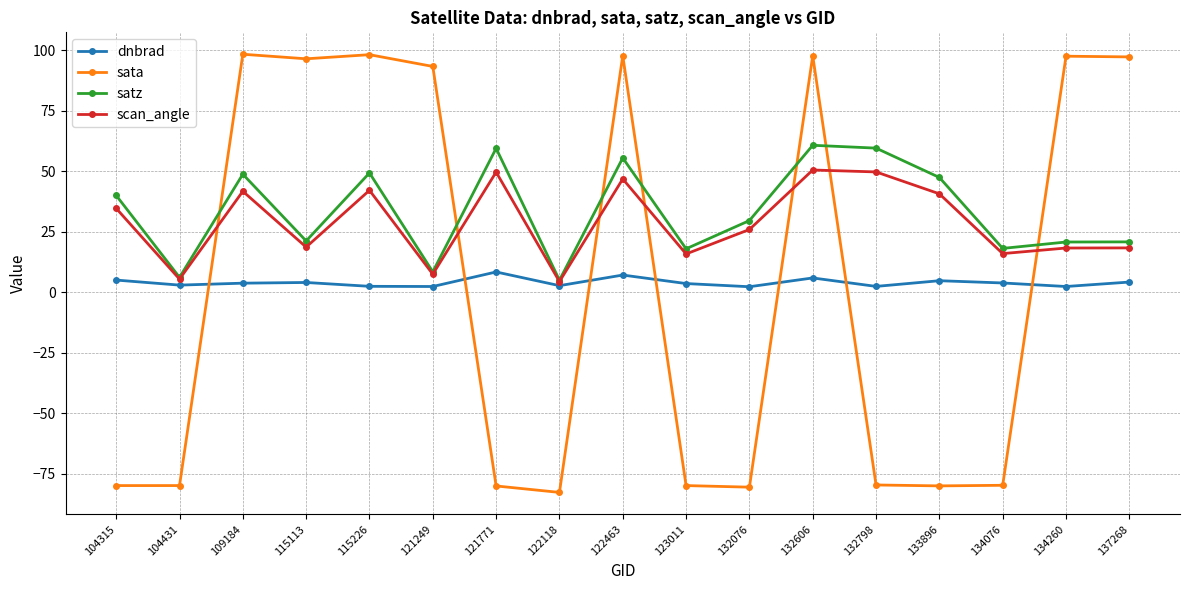

Which series has the largest range (max minus min)?

sata